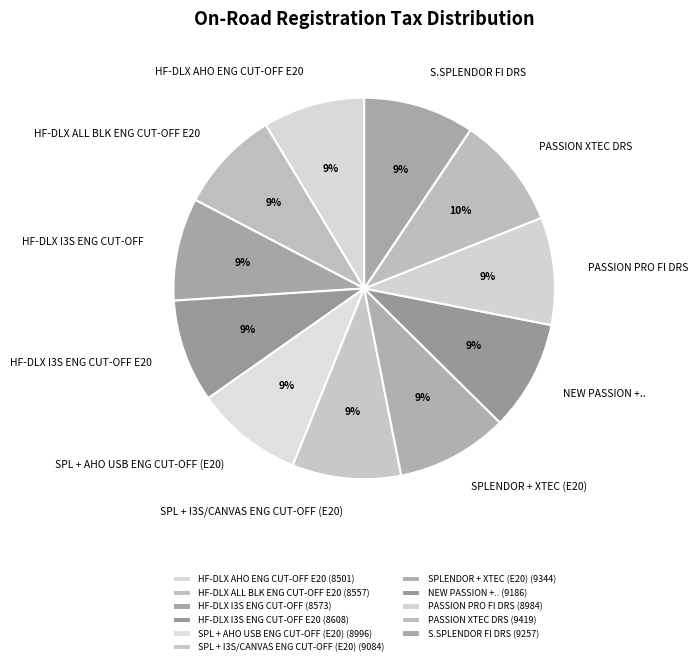

Is the sum of HF-DLX AHO ENG CUT-OFF E20 and SPLENDOR + XTEC (E20) greater than half?

No